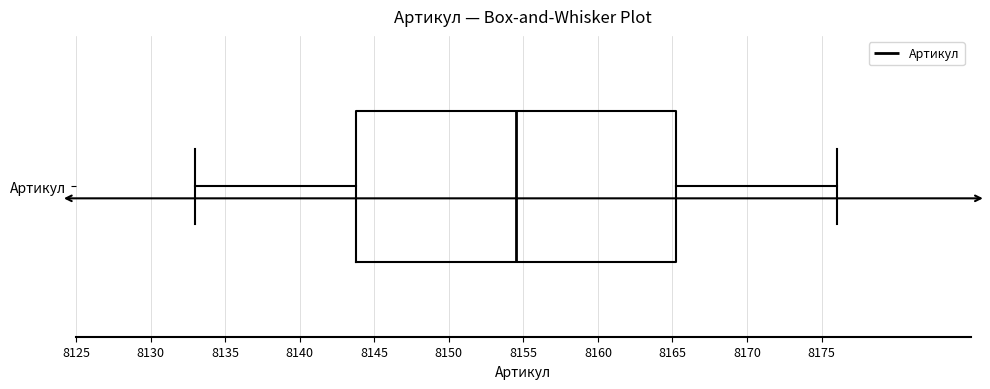

Transcribe this box plot: give where the median line is, the range the box spans, and where the two whiskers end, as read against the x-axis. The values are not printed on the chart, so give them approximately, as read against the axis.

median 8154.5, box 8144.0 to 8165.5, whiskers 8133.0 to 8176.0